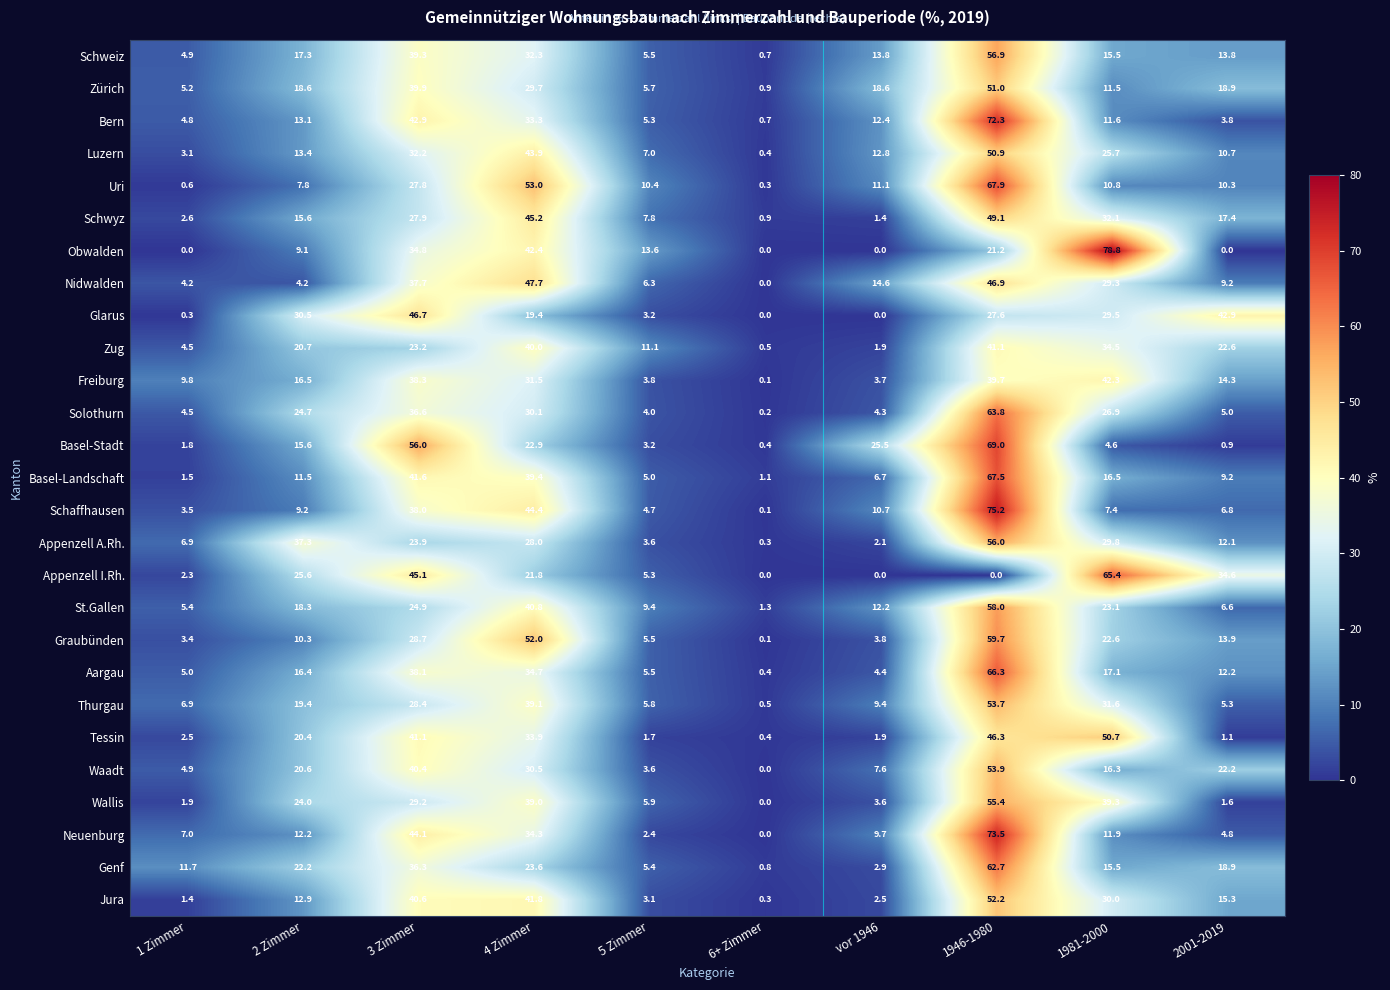

Which series has the widest spread of values?

Obwalden